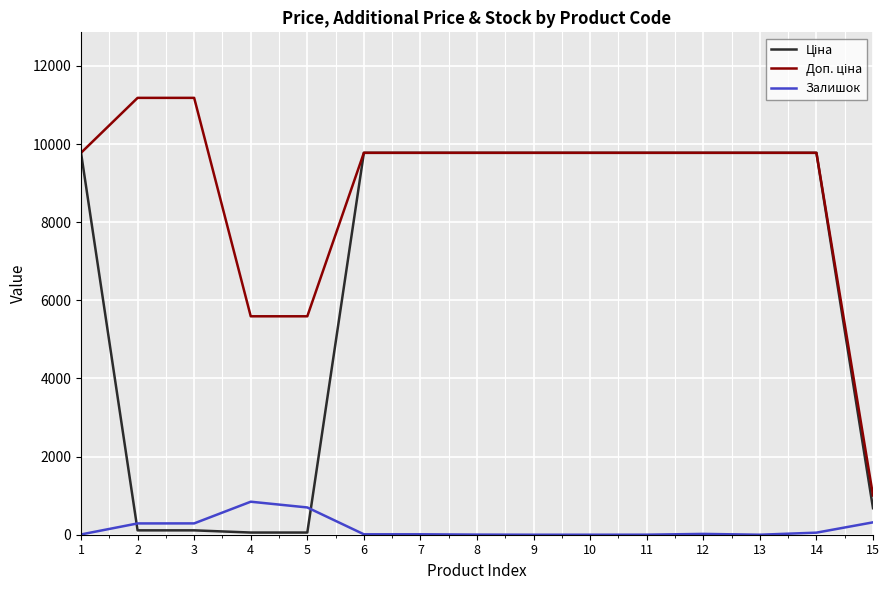

Does the chart have visible grid lines?

Yes